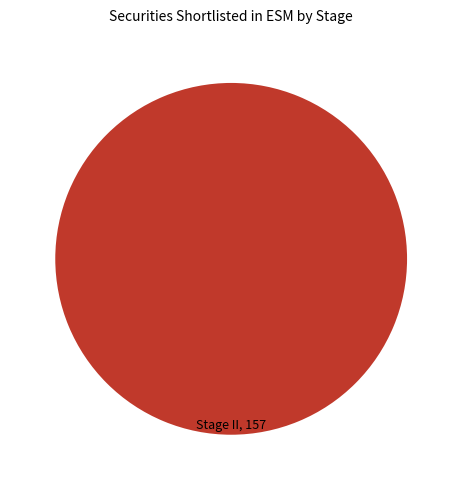

Is there a majority slice in this chart?

Yes